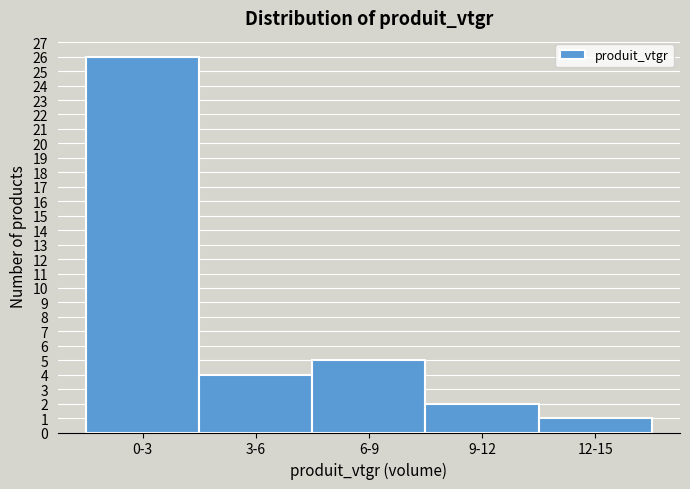

Reading right to left, extract all data points from this chart.

1	2	5	4	26